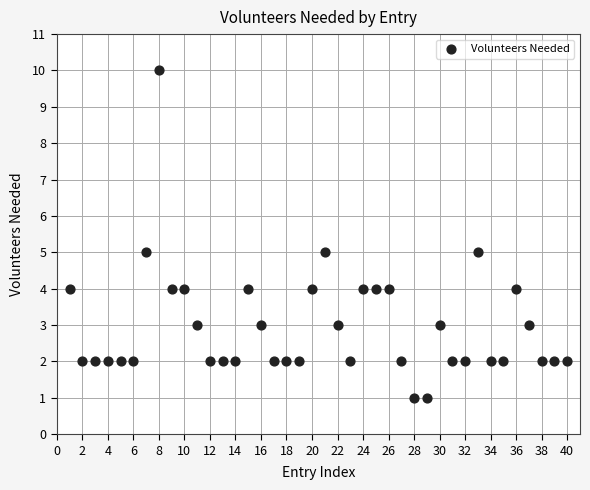

What is the range of X values (max minus min)?

39